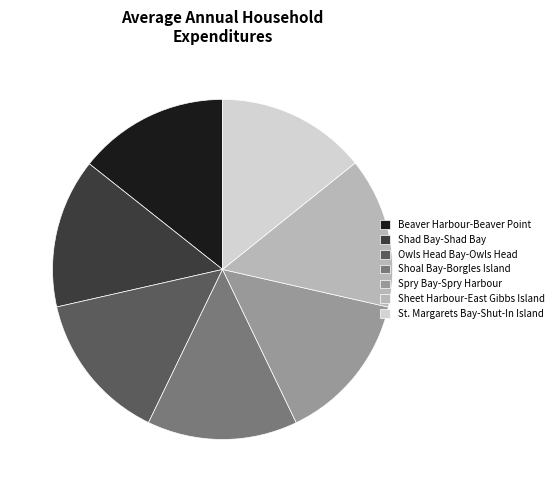

Approximately how many times larger is the value at Beaver Harbour-Beaver Point compared to Sheet Harbour-East Gibbs Island?

1.0